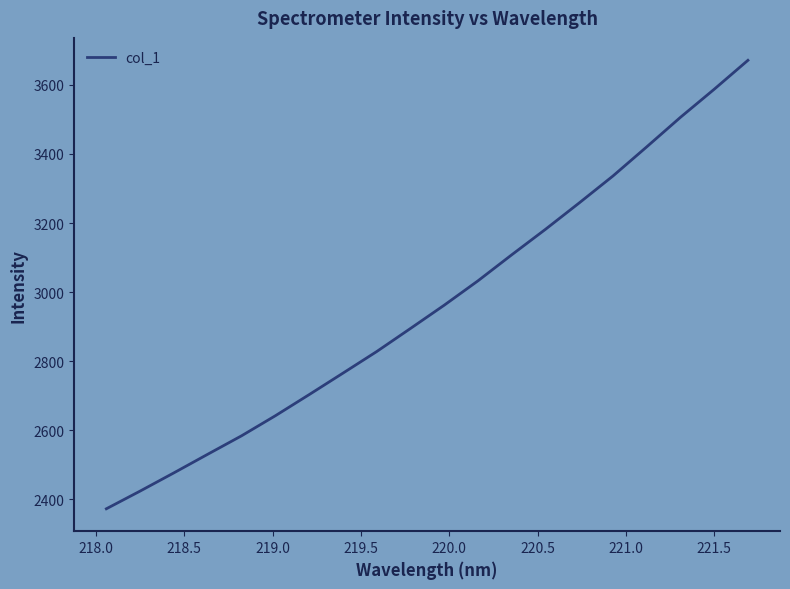

What is the greatest value displayed?

3670.8